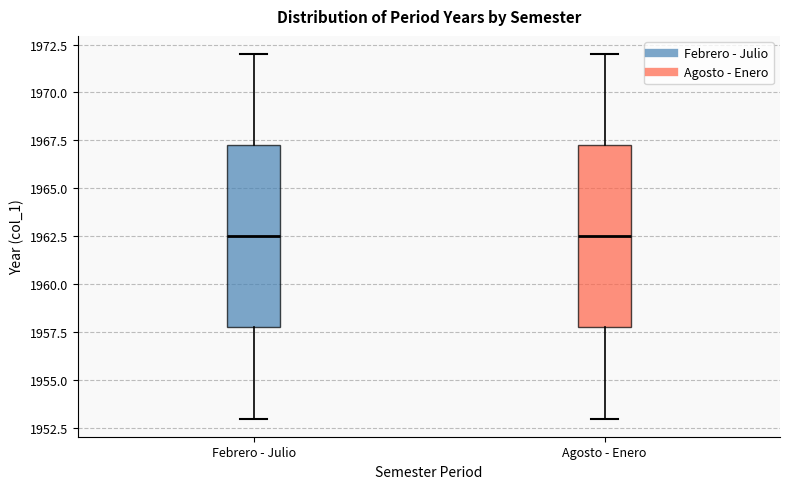

Reading left to right, read every box against the y-axis: the position of its median line, the range the box covers, and the ends of its whiskers. The values are not printed on the chart, so give them approximately, as read against the axis.

Febrero - Julio: median 1962.5, box 1958.0 to 1967.5, whiskers 1953.0 to 1972.0
Agosto - Enero: median 1962.5, box 1958.0 to 1967.5, whiskers 1953.0 to 1972.0